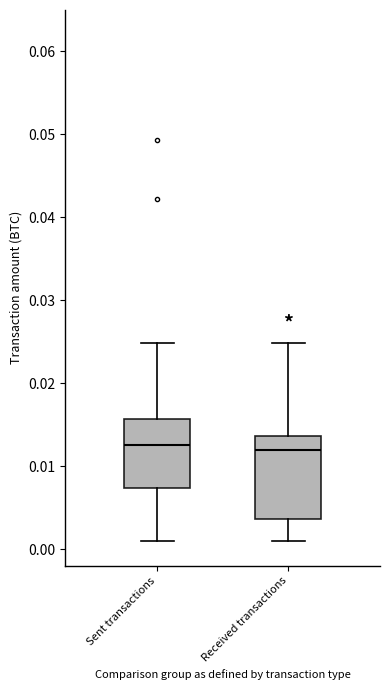

Reading left to right, read every box against the y-axis: the position of its median line, the range the box covers, and the ends of its whiskers. The values are not printed on the chart, so give them approximately, as read against the axis.

Sent transactions: median 0.013, box 0.007 to 0.016, whiskers 0.001 to 0.025
Received transactions: median 0.012, box 0.004 to 0.014, whiskers 0.001 to 0.025